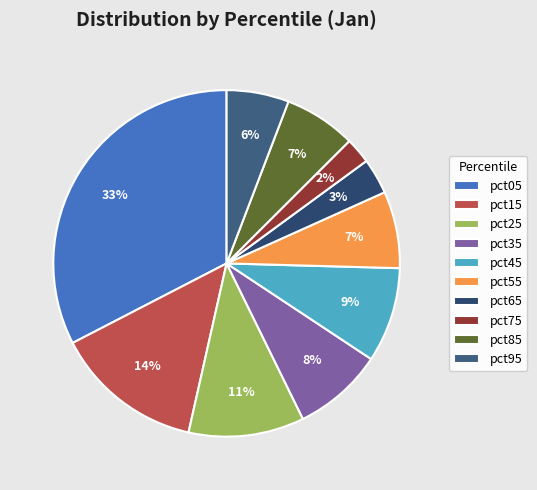

What is the smallest slice in the pie chart?

pct75